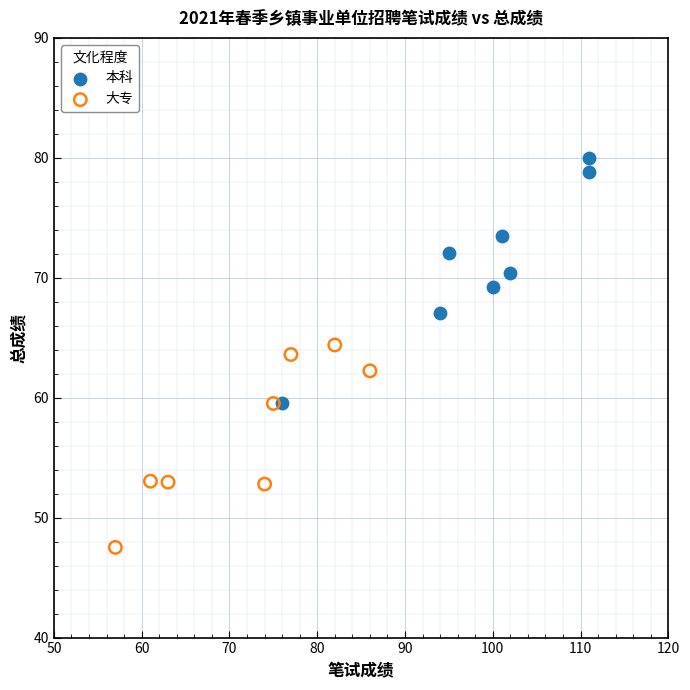

Which series has the widest spread of Y values?

本科